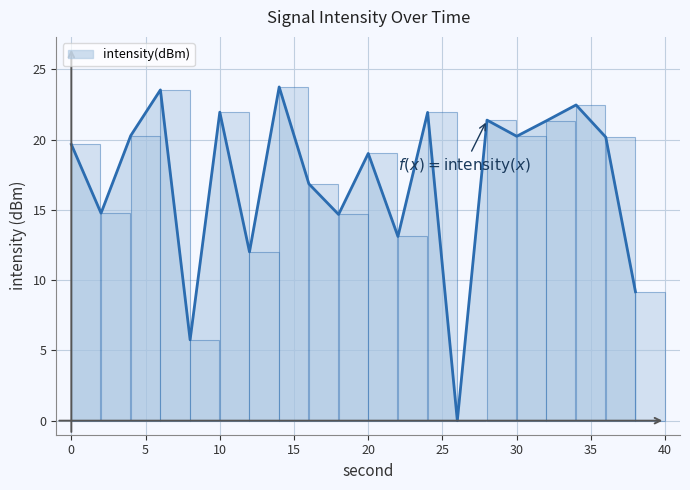

True or false: the data shows 23.8 at 14.

True